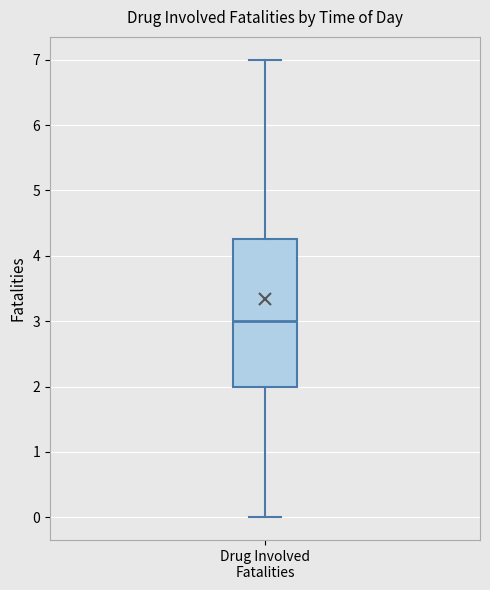

Read this box plot against the y-axis: the position of the median line, the range covered by the box, and the ends of both whiskers. The values are not printed on the chart, so give them approximately, as read against the axis.

median 3.0, box 2.0 to 4.3, whiskers 0.0 to 7.0